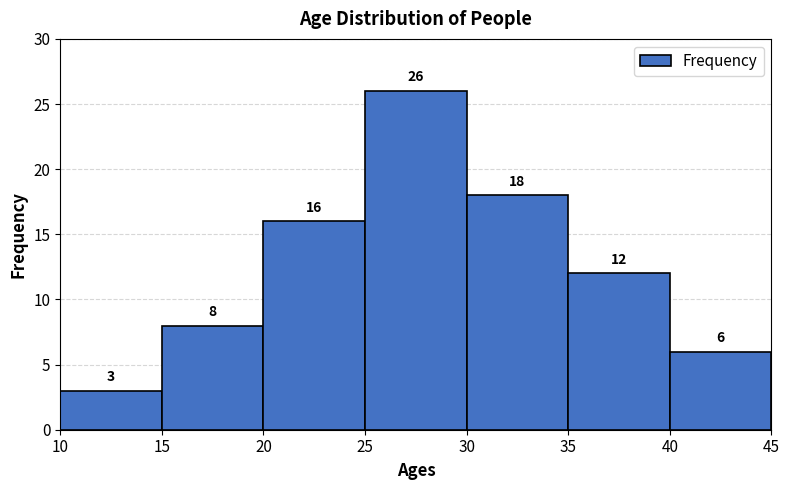

Reading left to right, transcribe this chart: for each bar, give the range it covers on the x-axis and its height.

10 to 15: 3
15 to 20: 8
20 to 25: 16
25 to 30: 26
30 to 35: 18
35 to 40: 12
40 to 45: 6